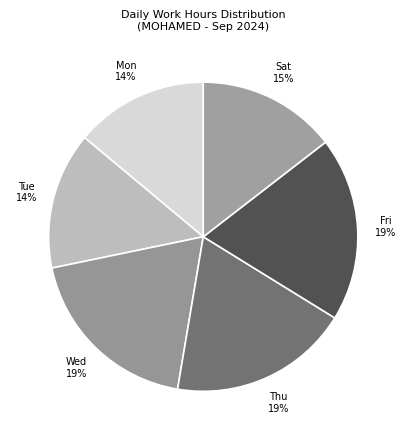

Is there any slice that represents more than half of the pie?

No